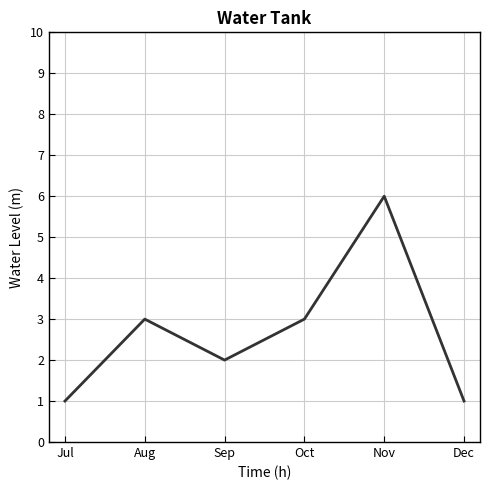

How many series are shown in this chart?

1